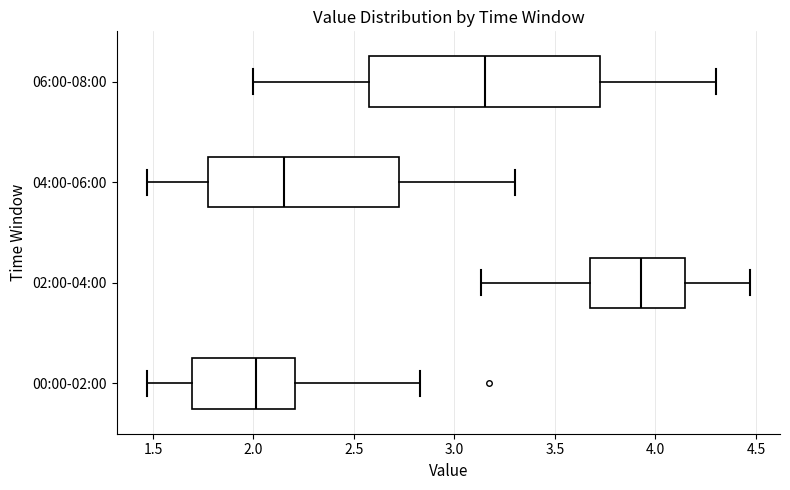

Reading bottom to top, transcribe this box plot: for each box, give where its median line is, the range the box spans, and where its two whiskers end, as read against the x-axis. The values are not printed on the chart, so give them approximately, as read against the axis.

00:00-02:00: median 2.00, box 1.70 to 2.20, whiskers 1.45 to 2.85
02:00-04:00: median 3.95, box 3.70 to 4.15, whiskers 3.15 to 4.45
04:00-06:00: median 2.15, box 1.80 to 2.75, whiskers 1.45 to 3.30
06:00-08:00: median 3.15, box 2.60 to 3.75, whiskers 2.00 to 4.30